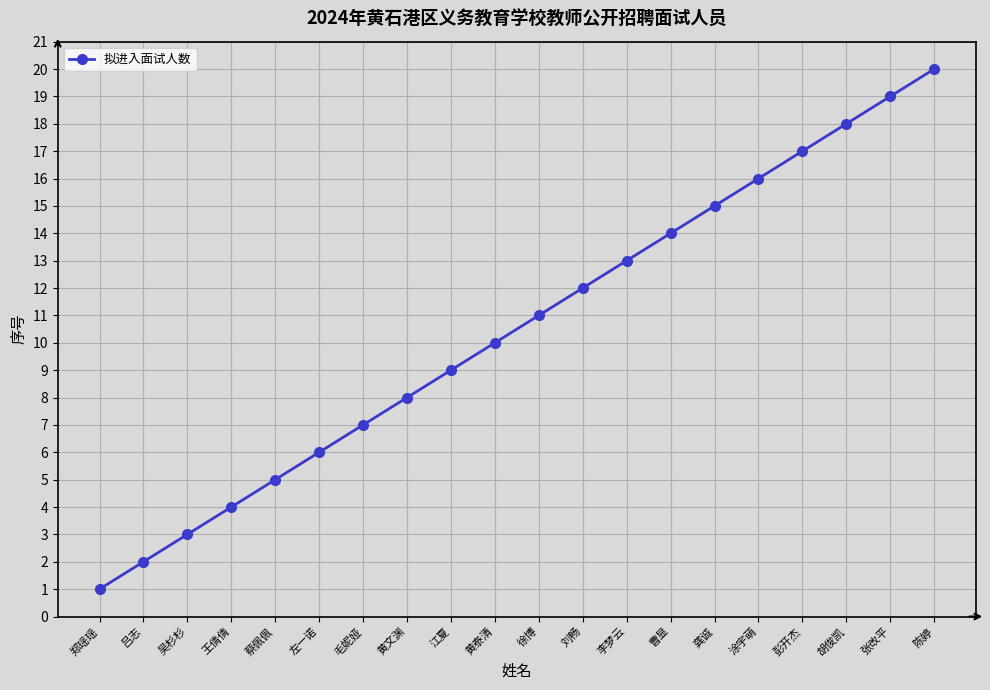

At which label is the value closest to 10?

黄泰清